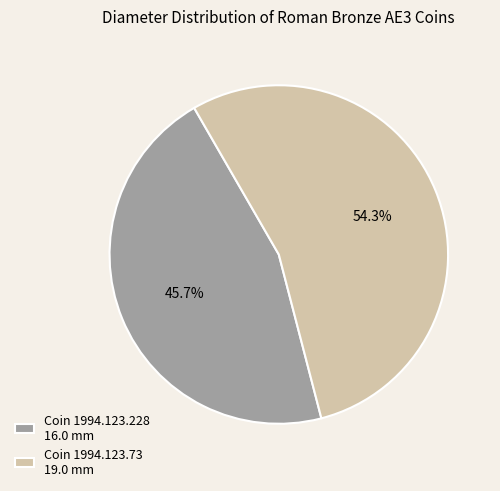

How many slices are in this pie chart?

2